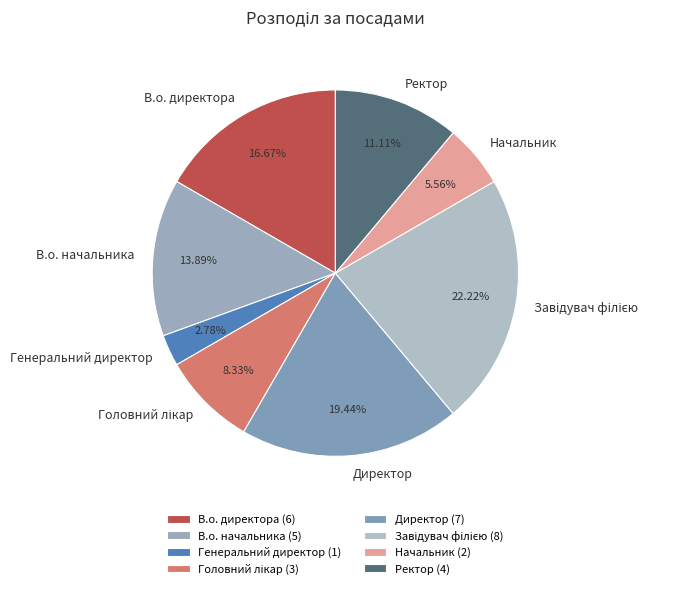

To the nearest percent, what portion does Генеральний директор represent?

3%